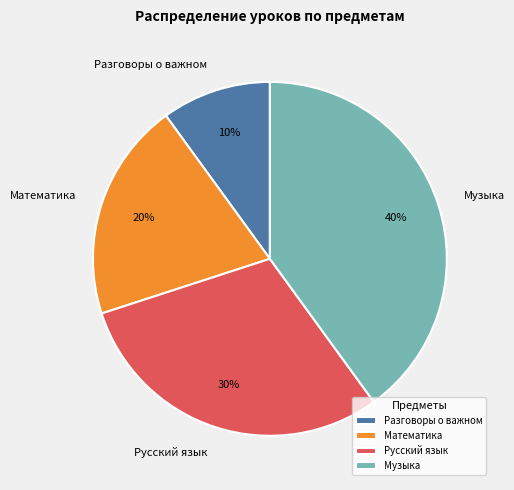

Is it true that Русский язык is 43% of the pie?

False